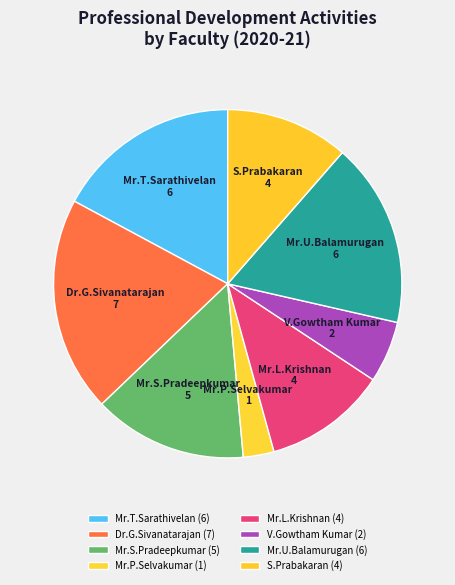

Is there any slice that represents more than half of the pie?

No